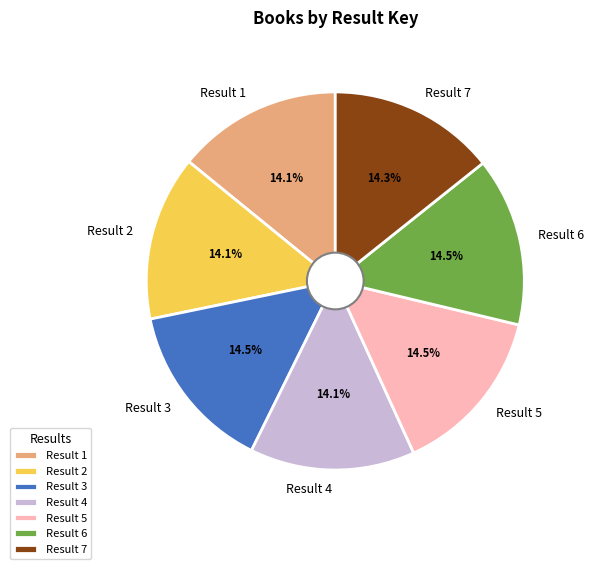

Approximately how many times larger is the value at Result 1 compared to Result 4?

1.0